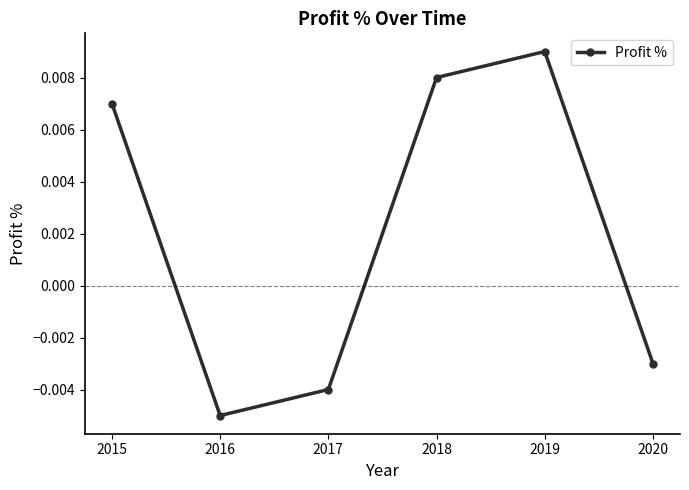

Which category has the lowest value across all series?

2016